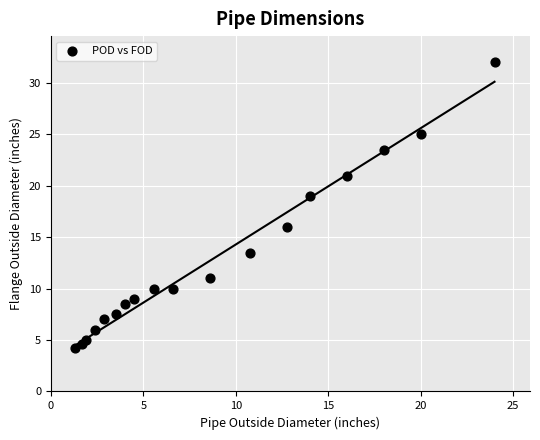

What Y value in the scatter plot is closest to 18?

19.0